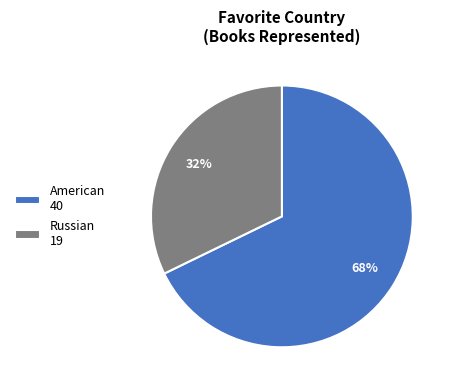

Combined, do Russian 19 and American 40 account for over 50%?

Yes